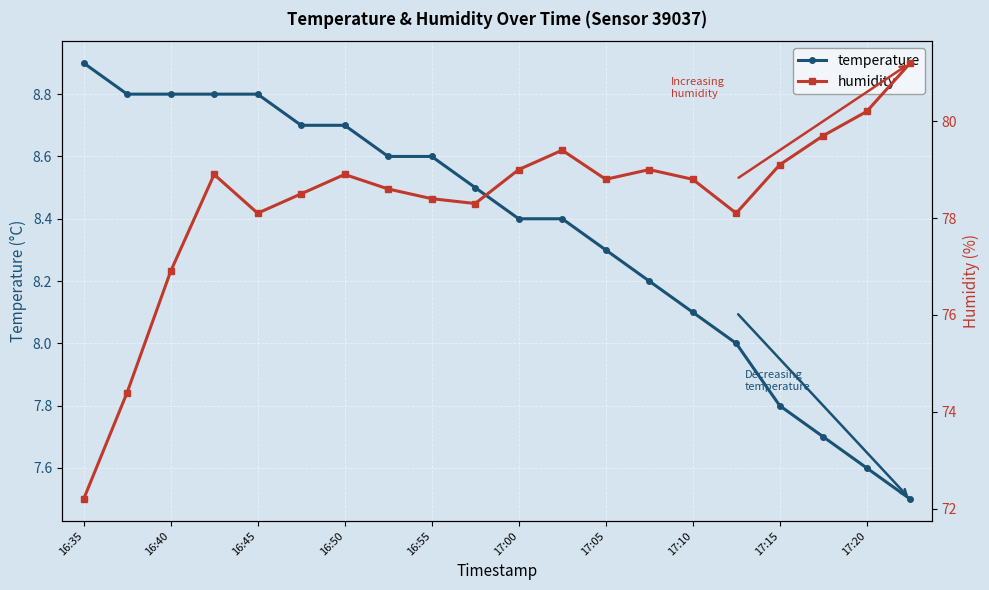

True or false: humidity and temperature intersect in this chart.

False